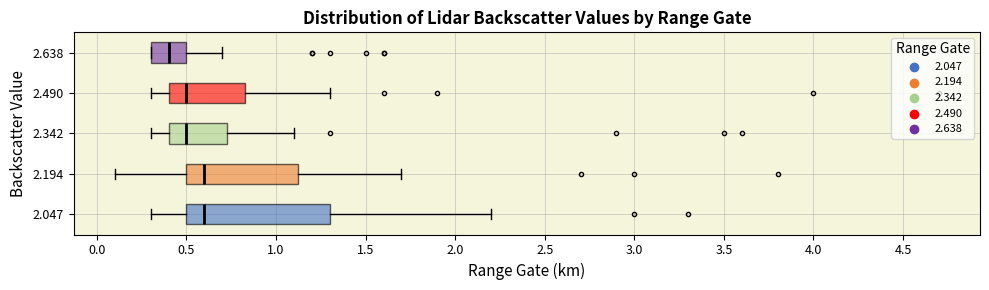

Where is the right edge of the box at y = 2.047 on the x-axis? The values are not printed on the chart, so give them approximately, as read against the axis.

1.30